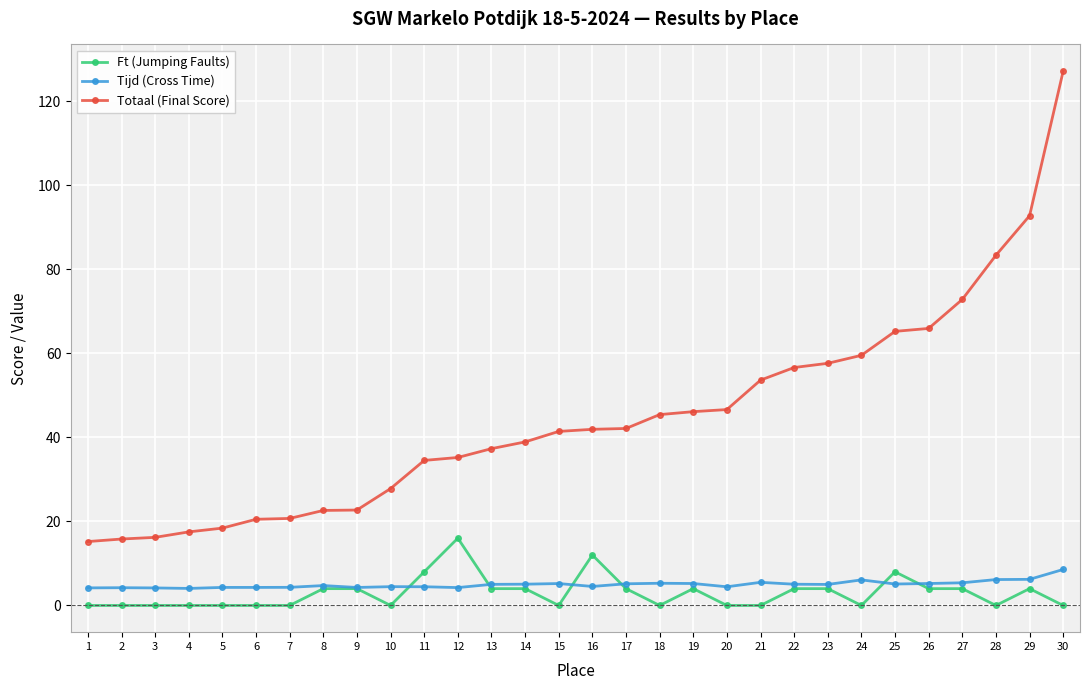

What is the value of the Tijd (Cross Time) point at the 23rd from the left?

5.0